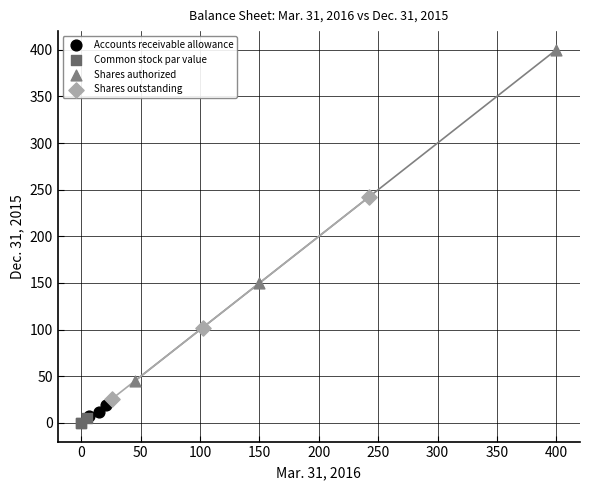

Which series reaches the maximum Y coordinate?

Shares authorized